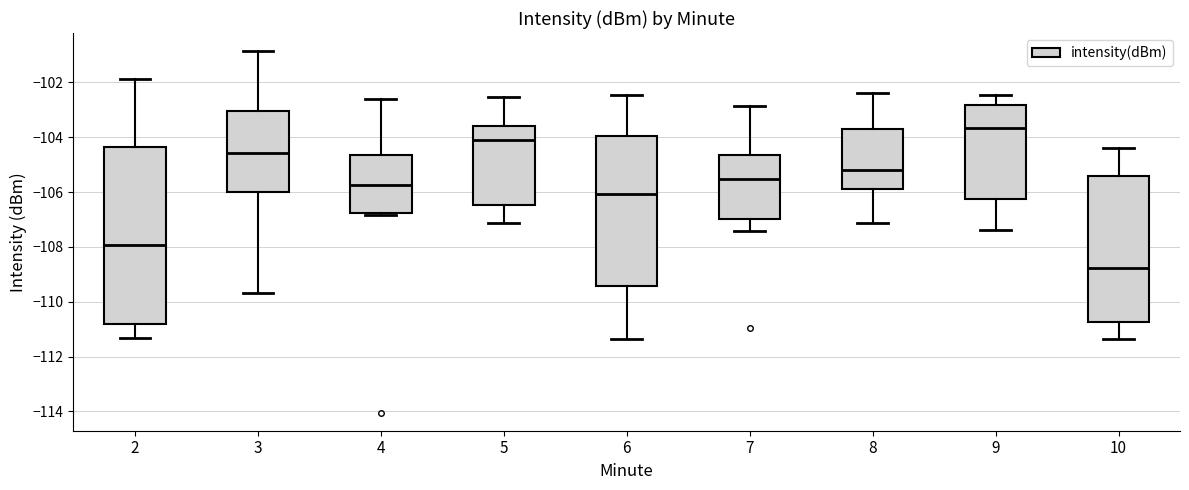

Where is the lower edge of the box at x = 5 on the y-axis? The values are not printed on the chart, so give them approximately, as read against the axis.

-106.4